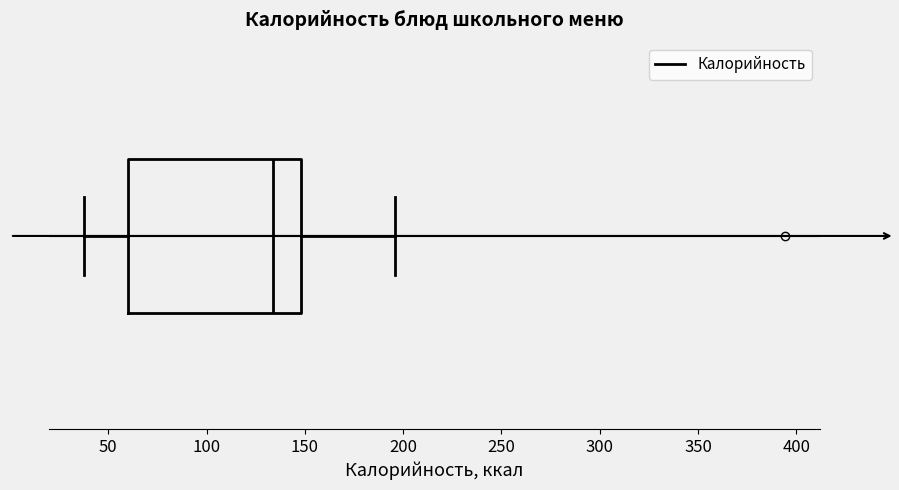

Transcribe this box plot: give where the median line is, the range the box spans, and where the two whiskers end, as read against the x-axis. The values are not printed on the chart, so give them approximately, as read against the axis.

median 135, box 60 to 150, whiskers 40 to 195